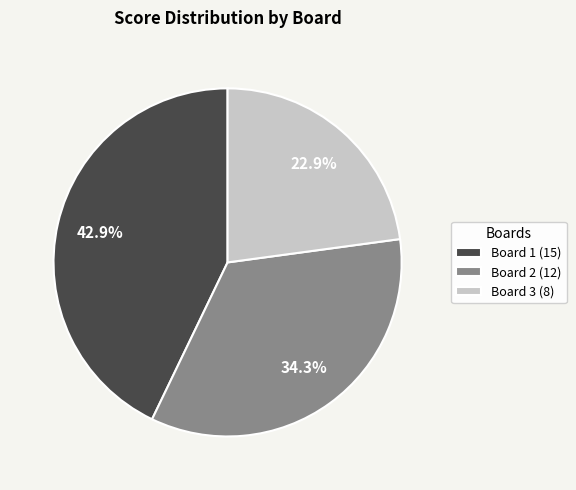

To the nearest percent, what is the combined percentage of Board 3 and Board 1?

66%